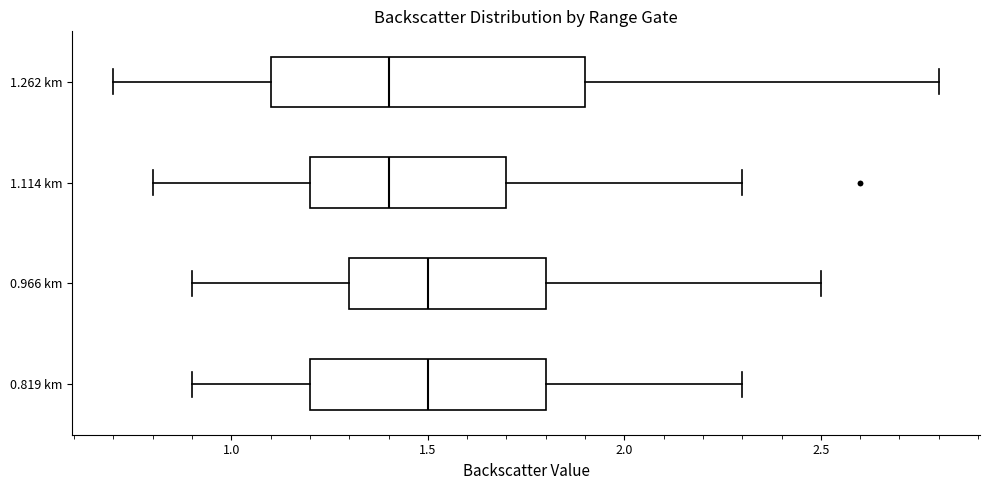

Comparing the boxes themselves (not the whiskers), which one is the widest?

1.262 km